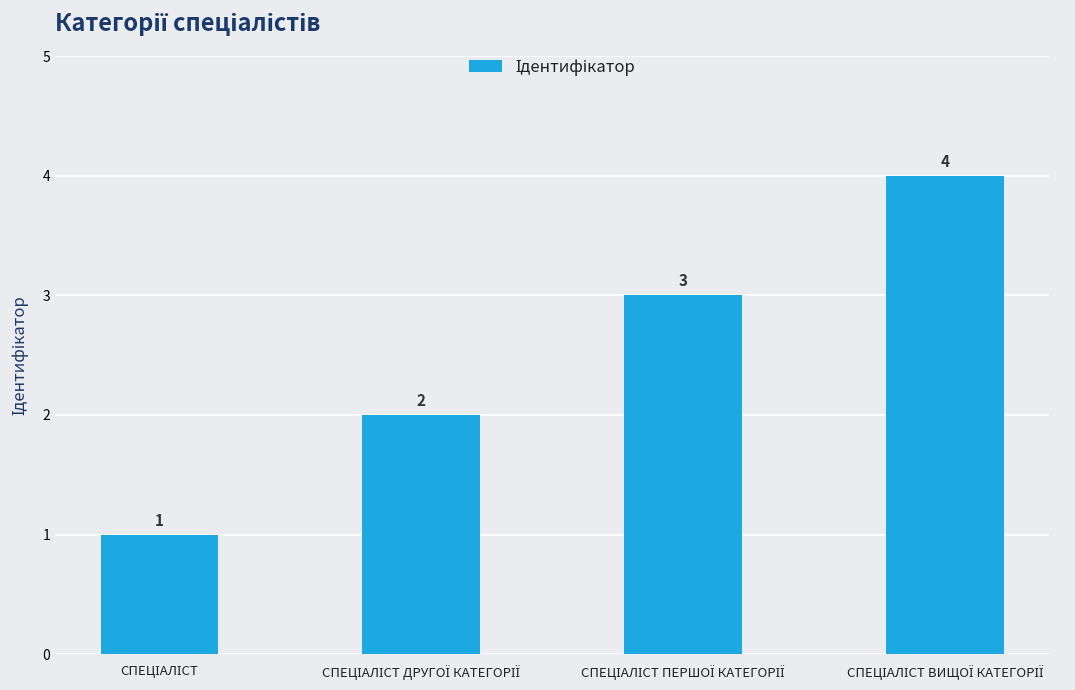

What is the value of the 1st bar from the left?

1